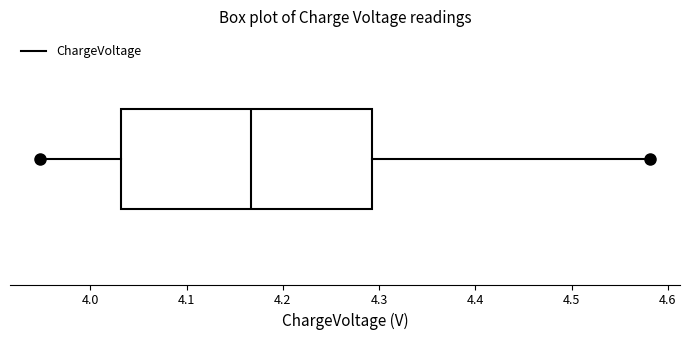

Where does the right whisker of the box end on the x-axis? The values are not printed on the chart, so give them approximately, as read against the axis.

4.58